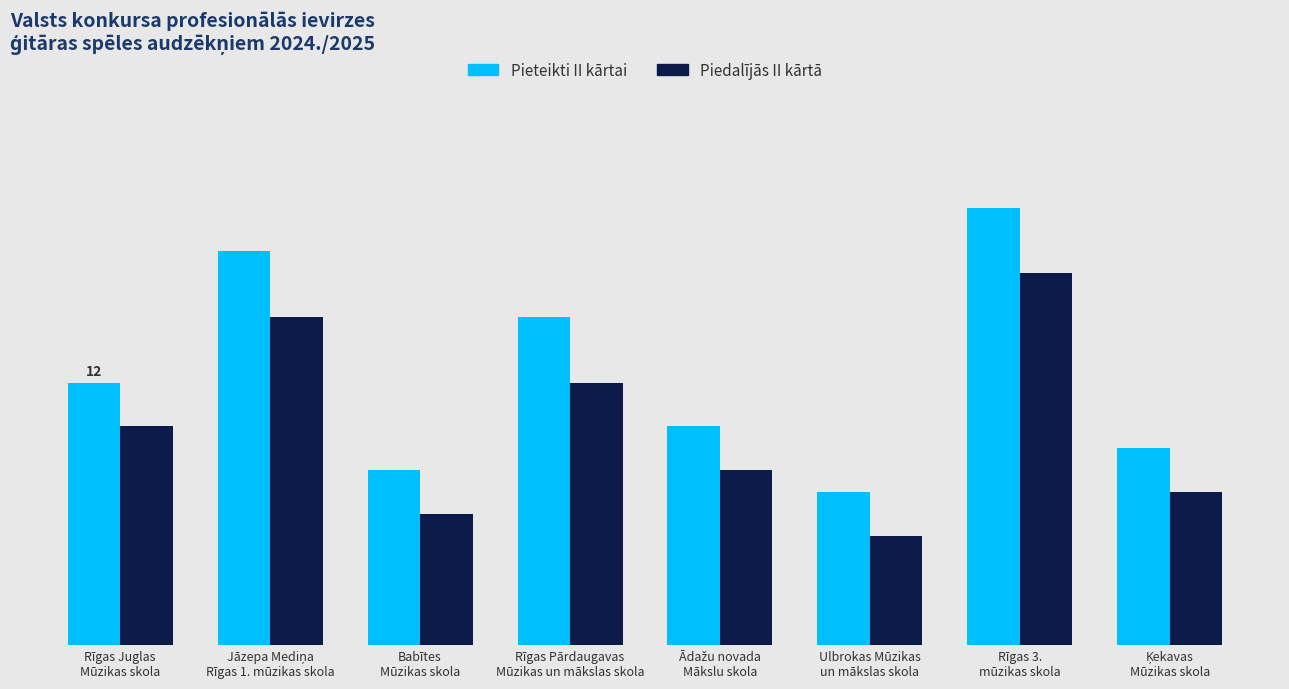

Which series has the widest spread of values?

Pieteikti II kārtai